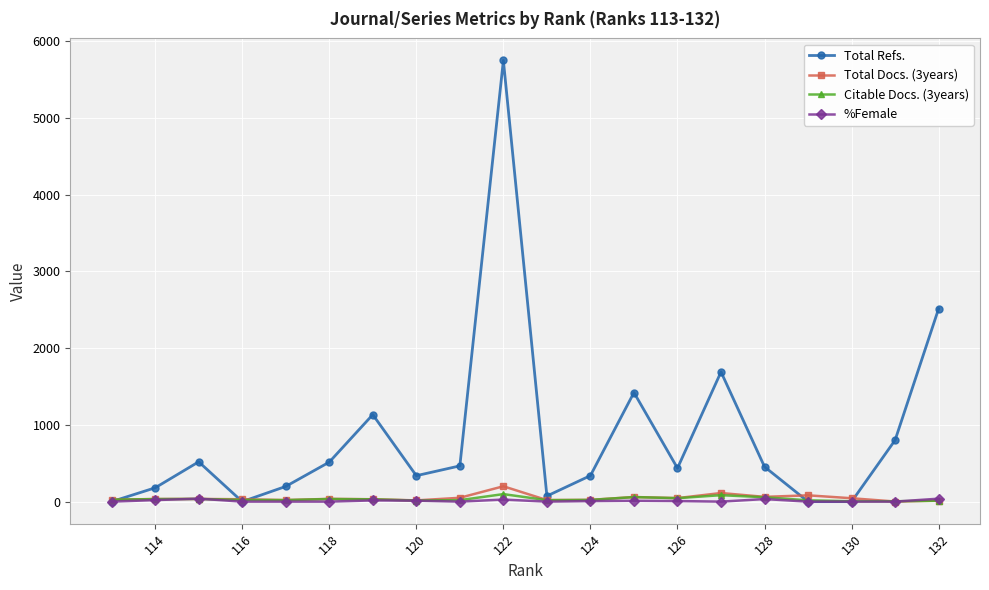

Which series has the largest range (max minus min)?

Total Refs.